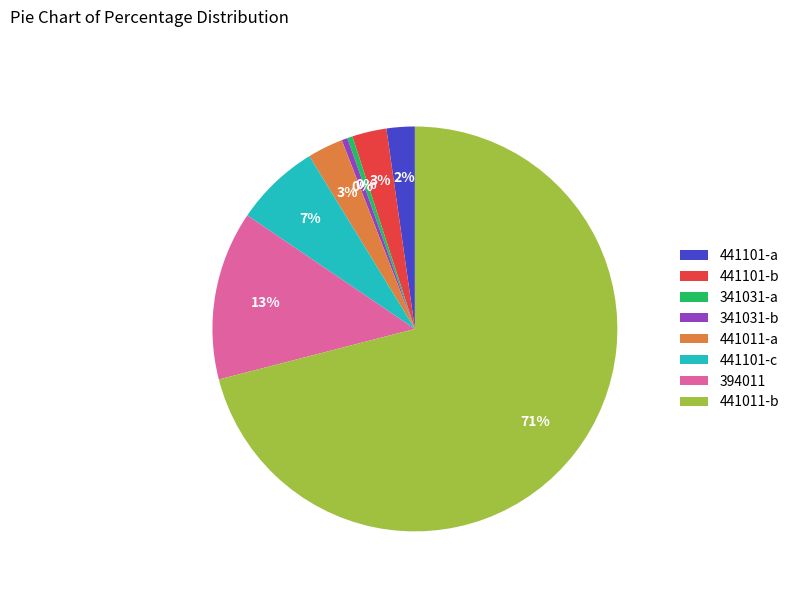

Approximately how many times larger is the value at 441011-a compared to 441101-c?

0.4